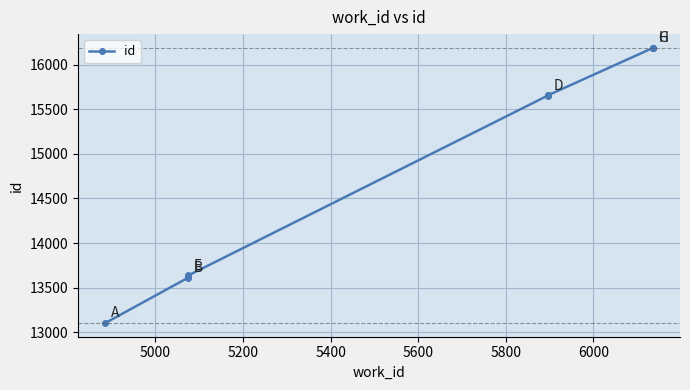

What is the greatest value displayed?

16188